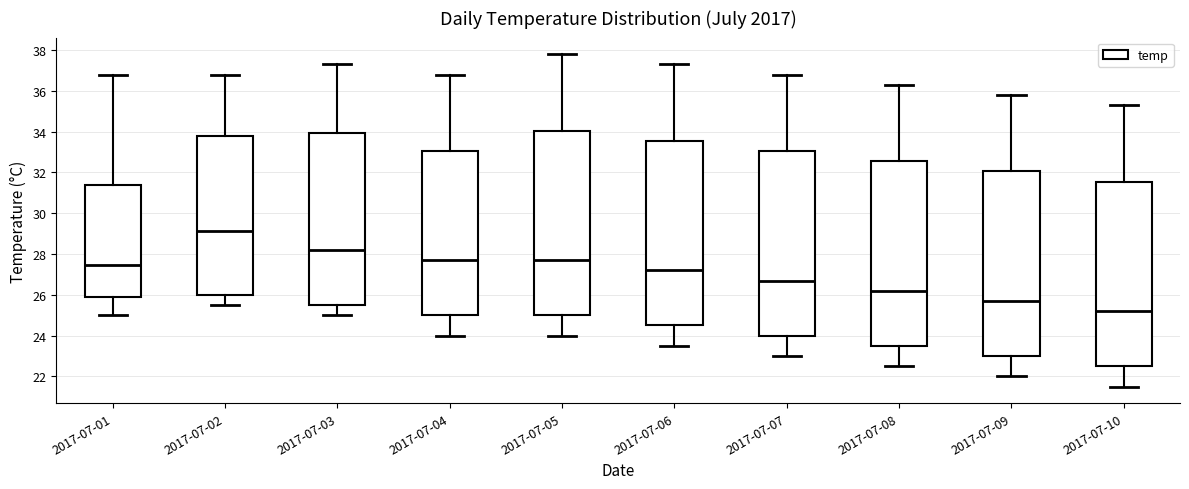

Which box has the highest median line?

2017-07-02